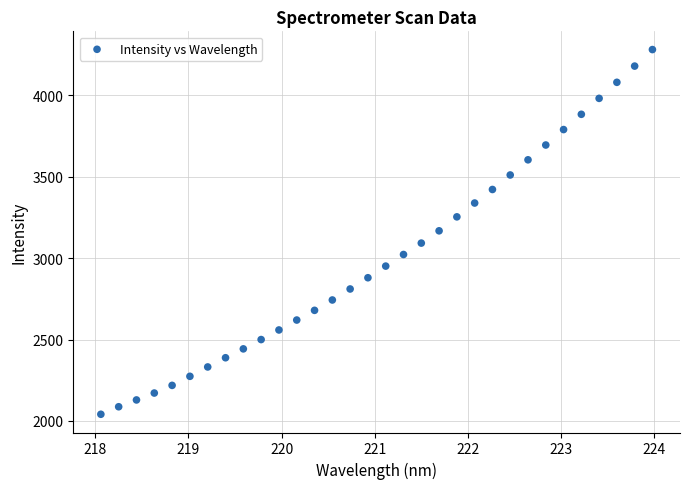

What is the range of Y values (max minus min)?

2241.5